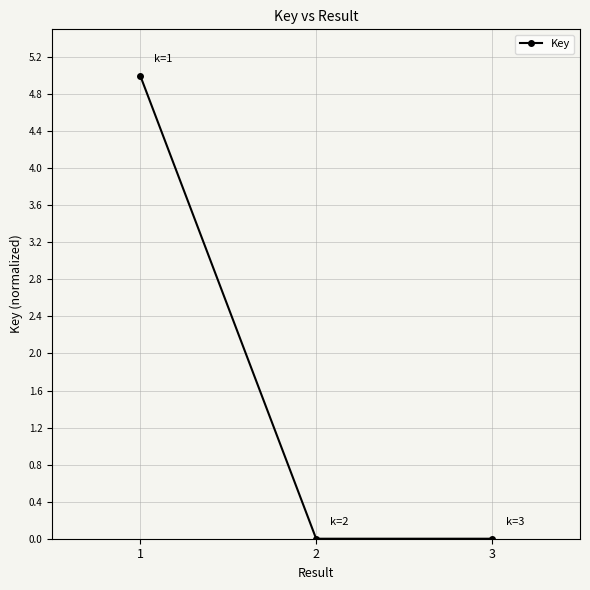

What is the greatest value displayed?

5.0